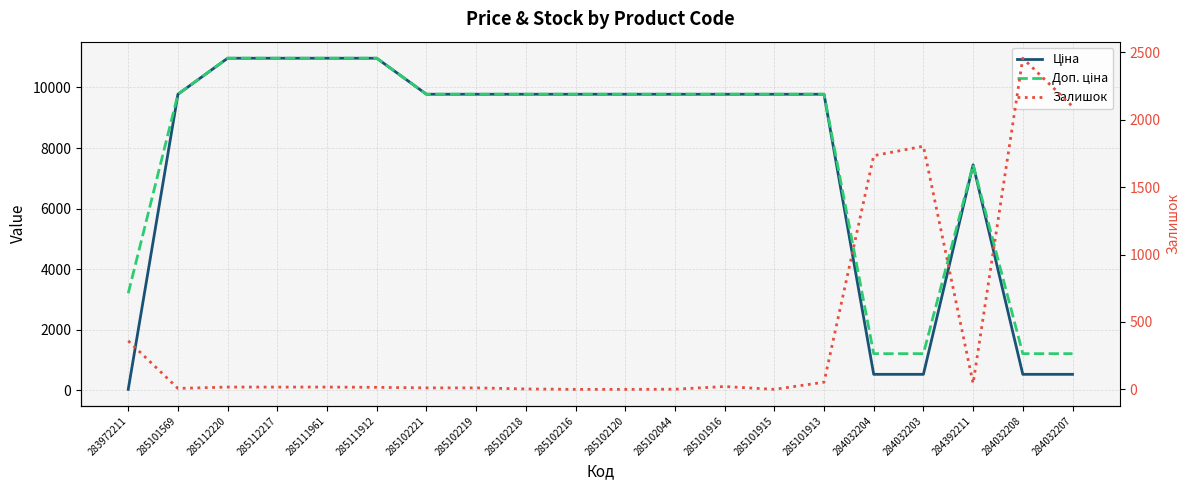

How many intersections are there between Залишок and Доп. ціна?

3